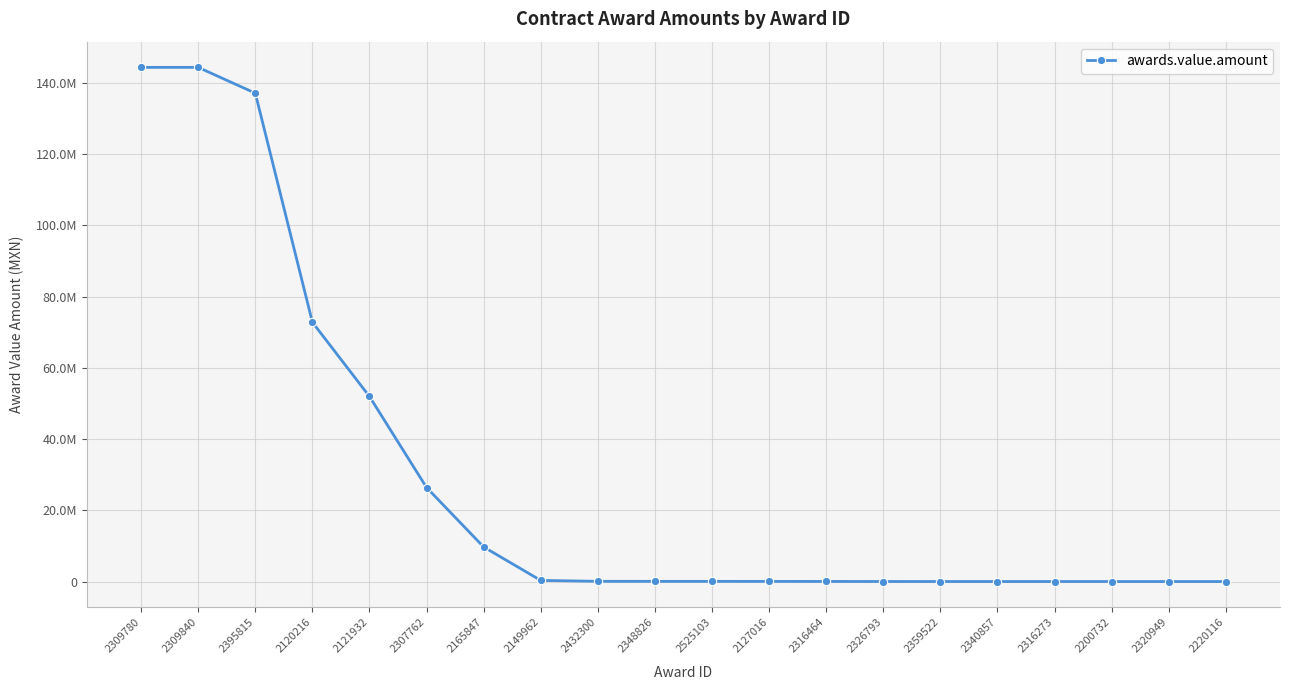

Where is the data nearest to the value 72174296?

2120216